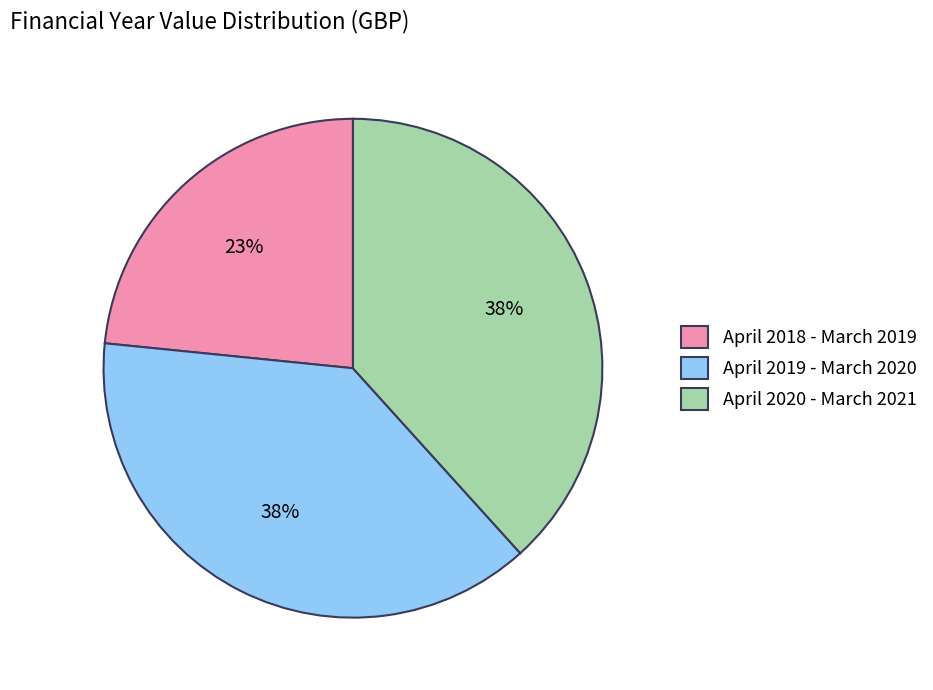

Count the number of slices in the pie.

3